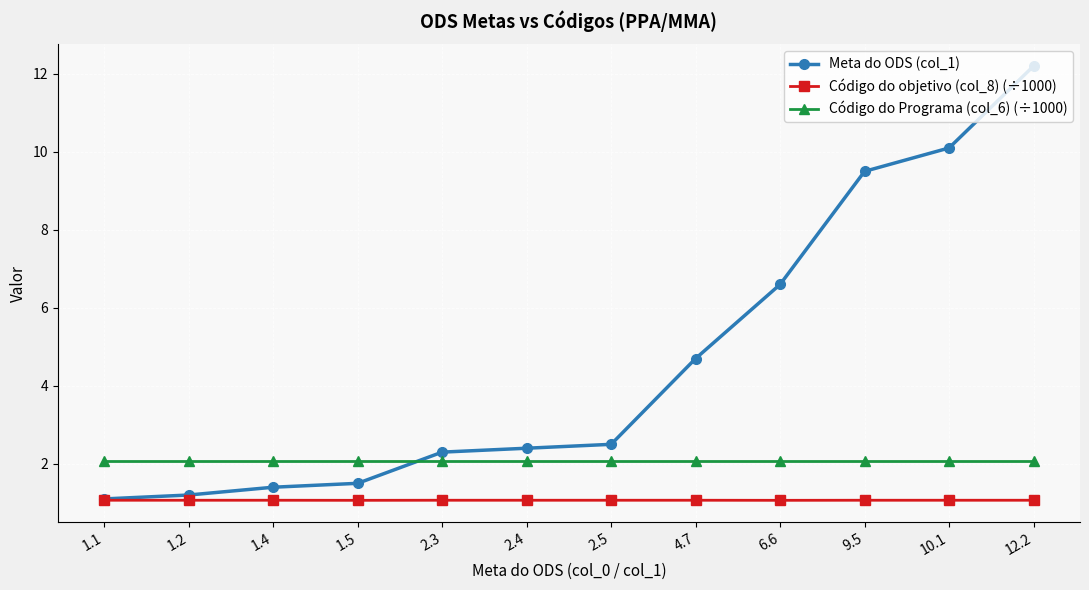

Which label corresponds to the largest value in the chart?

12.2